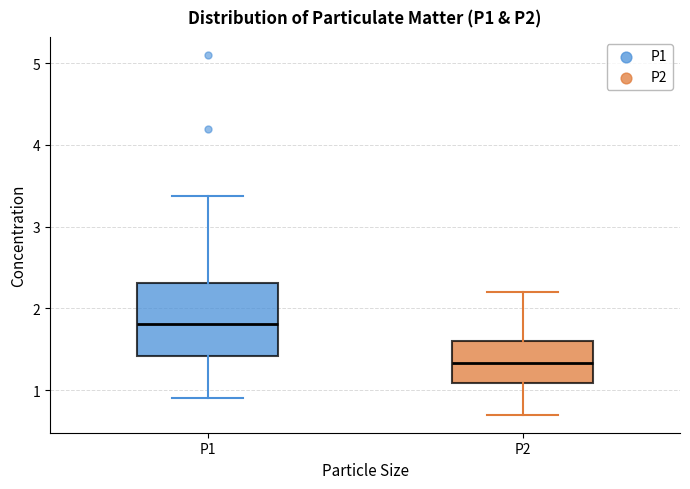

Where does the median line of the box for P1 sit on the y-axis? The values are not printed on the chart, so give them approximately, as read against the axis.

1.8